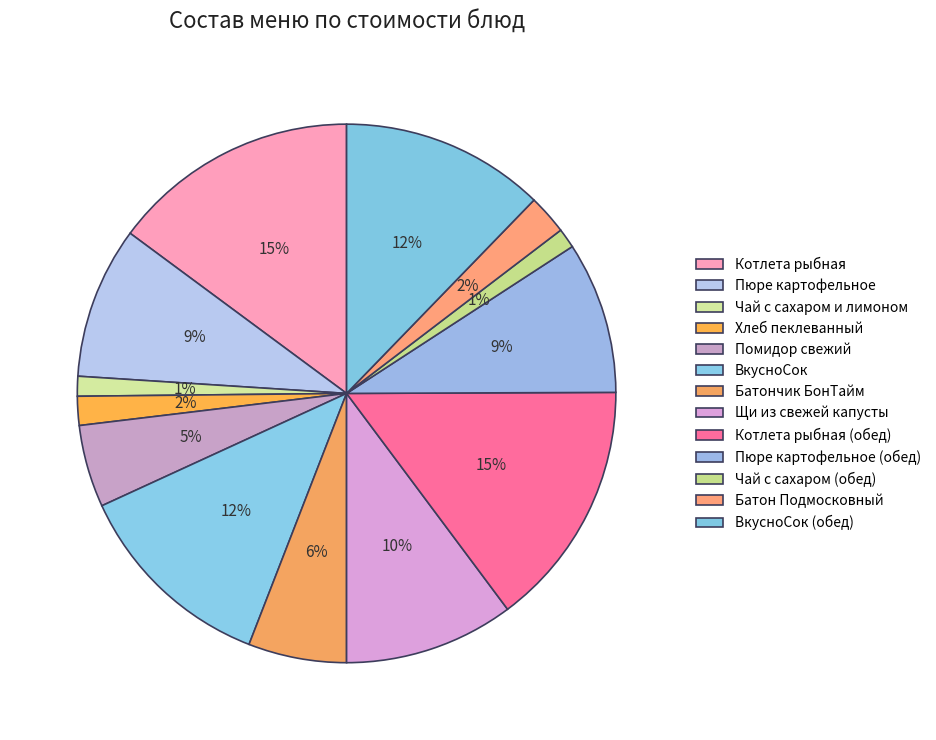

What percentage is NOT represented by Батон Подмосковный?

97.6%